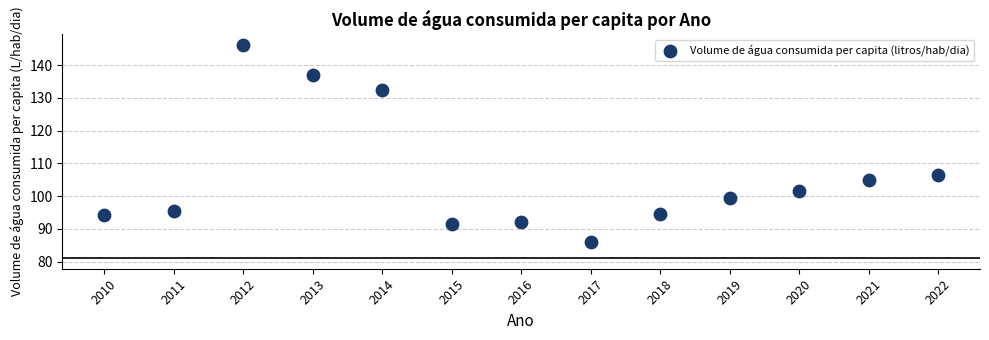

What Y value in the scatter plot is closest to 116?

106.6